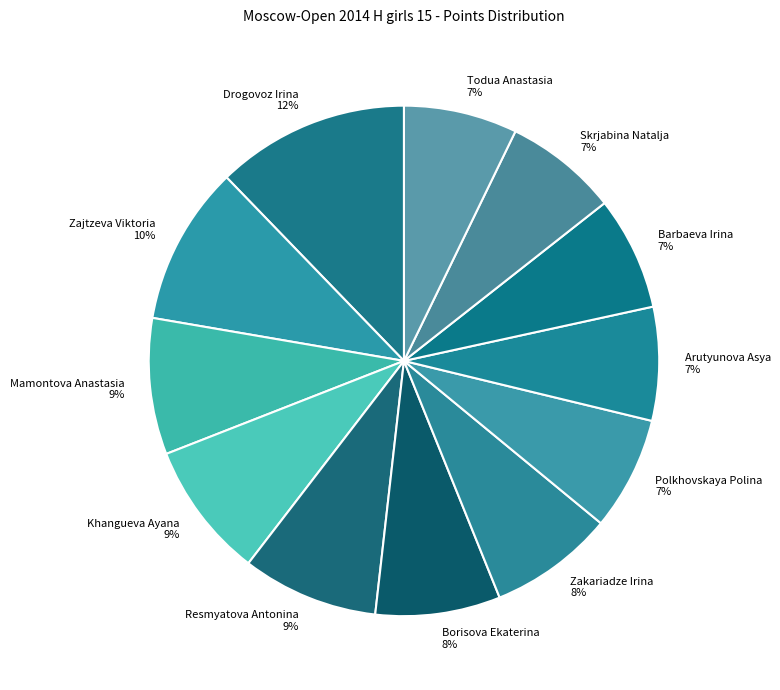

What percentage is the Zajtzeva Viktoria slice, to the nearest percent?

10%